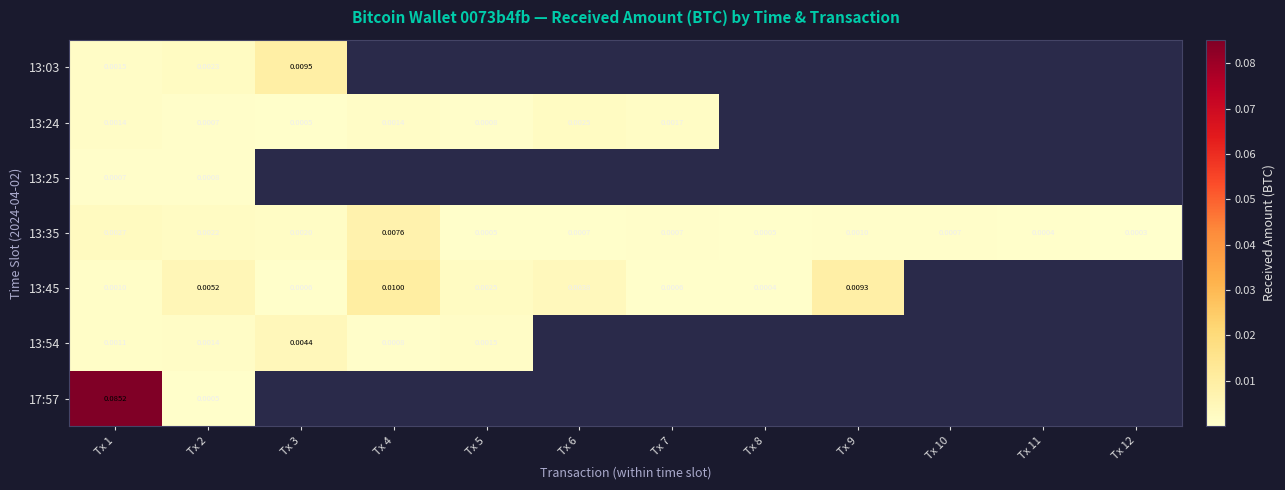

The value of 13:03 at Tx 1 is 0.0. True or false?

True